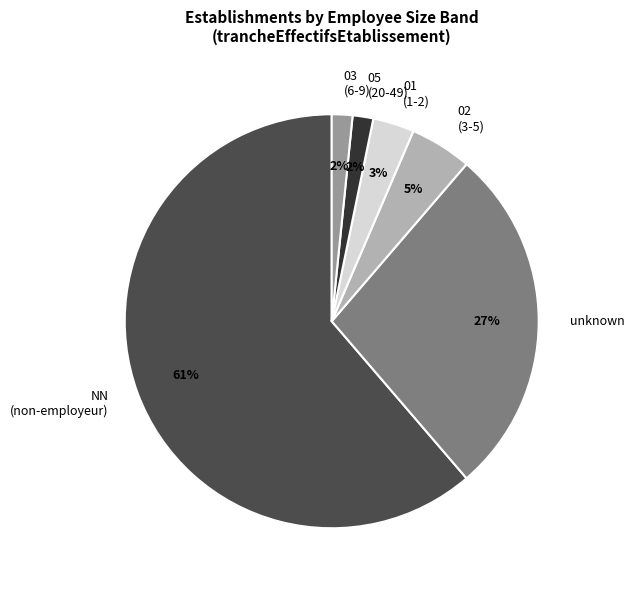

What is the largest slice in the pie chart?

NN (non-employeur)